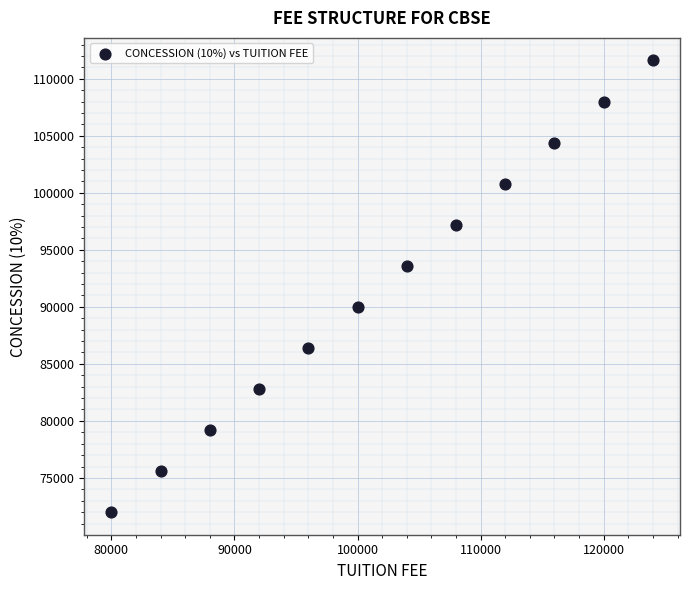

What is the average Y value?

91800